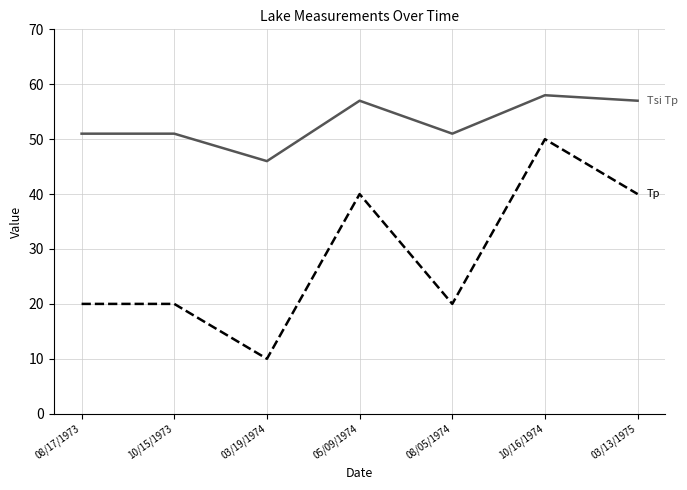

What is the greatest value displayed?

58